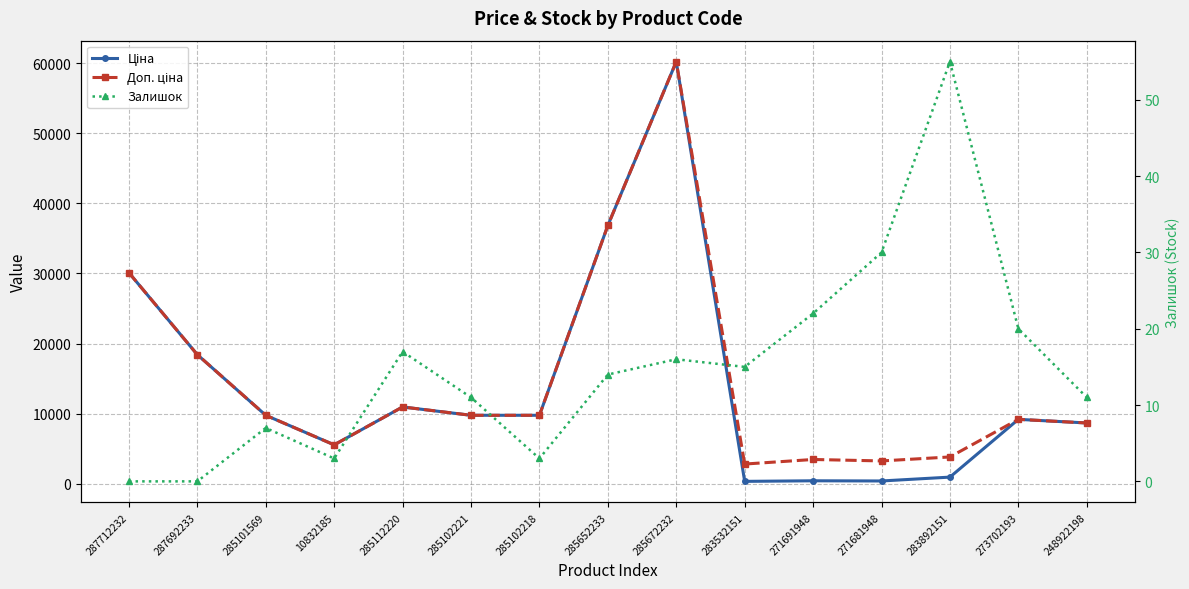

How many lines are shown in the chart?

3